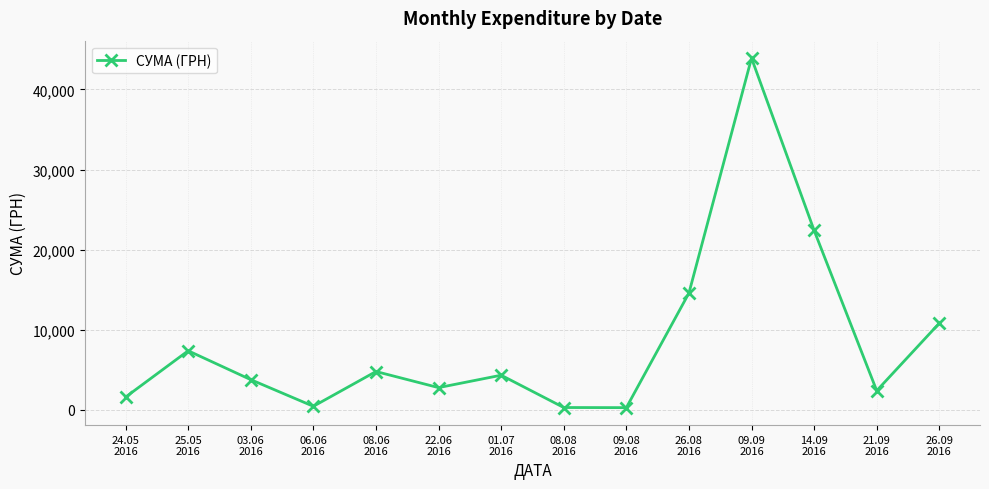

The value at 25.05
2016 is 7384.4. True or false?

True